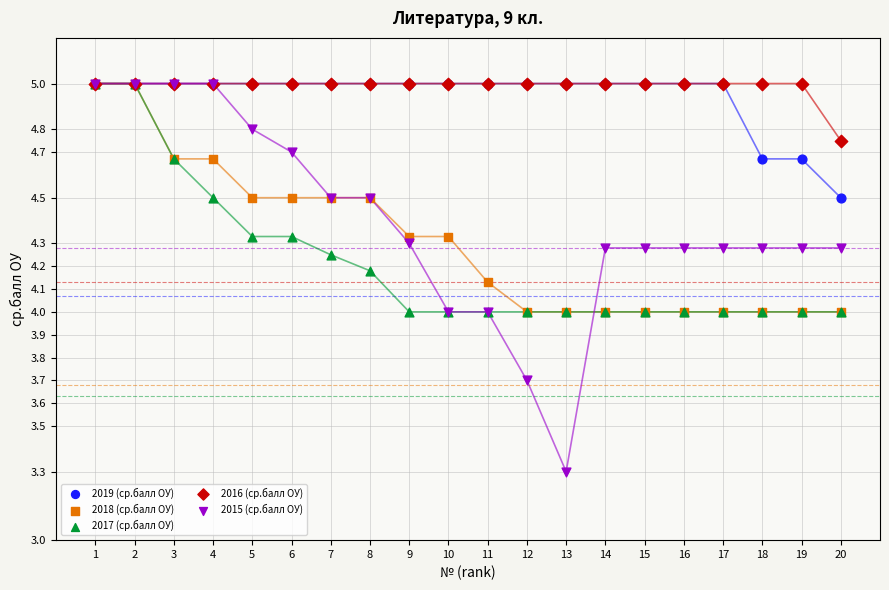

Which series contains the lowest Y value?

2015 (ср.балл ОУ)